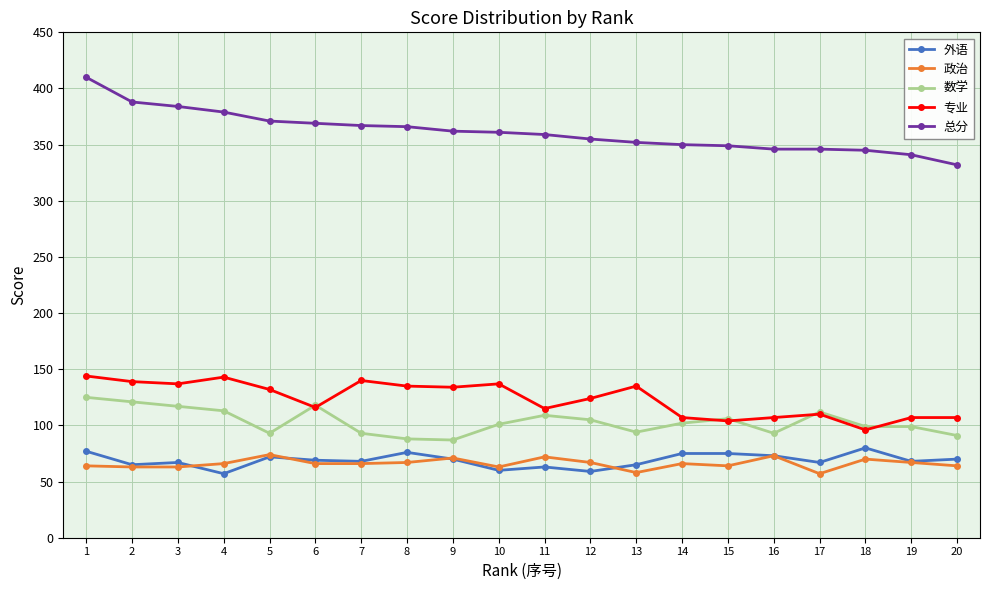

What is the average value of the 专业 series?

123